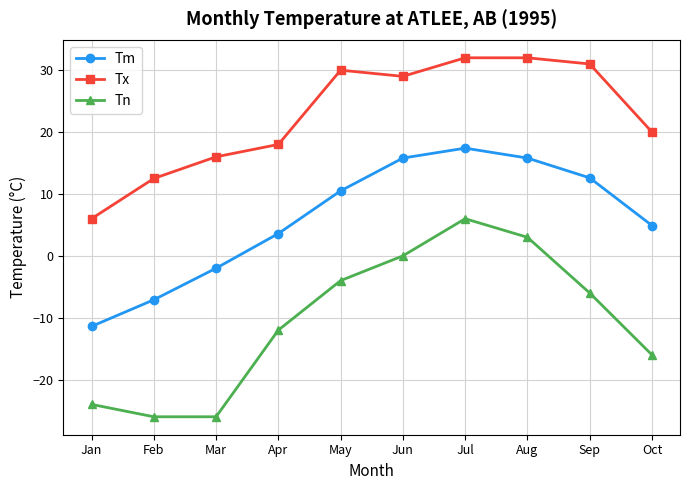

The Tn series shows -6.7 at Apr. True or false?

False